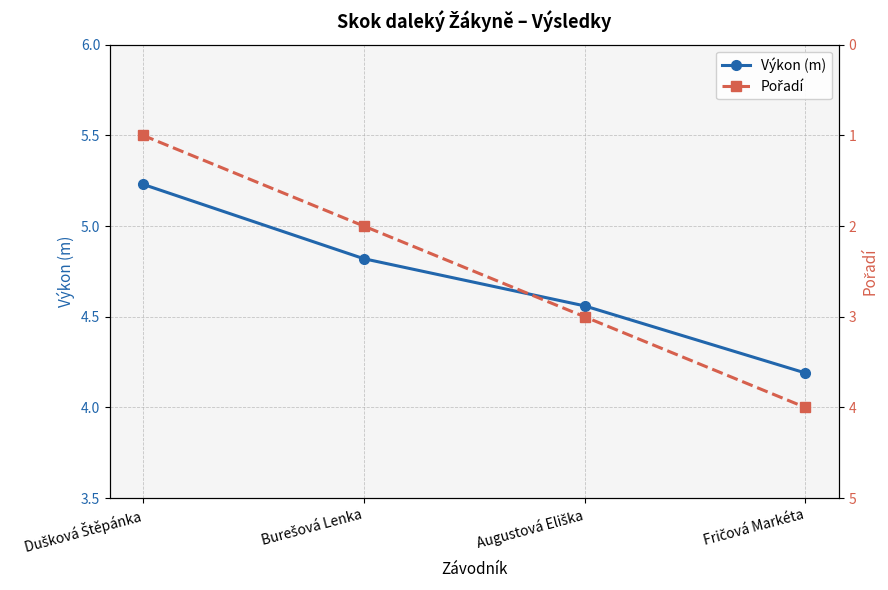

What is the difference between the maximum and minimum values in the Pořadí series?

3.0